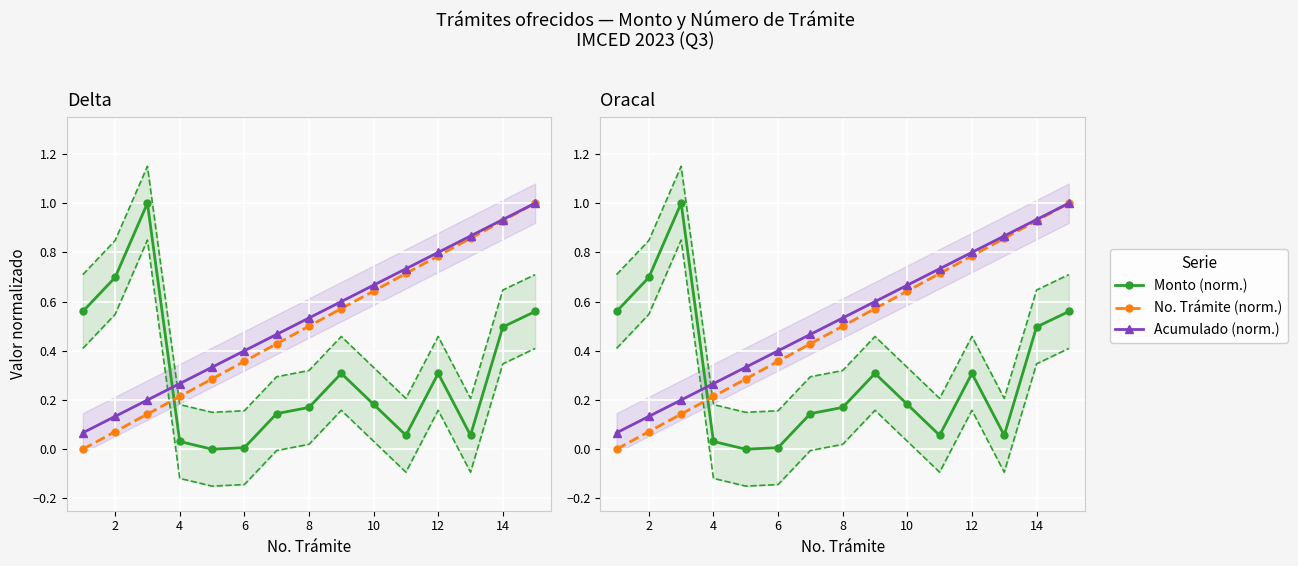

Which series has the largest total across all categories?

Acumulado (norm.)